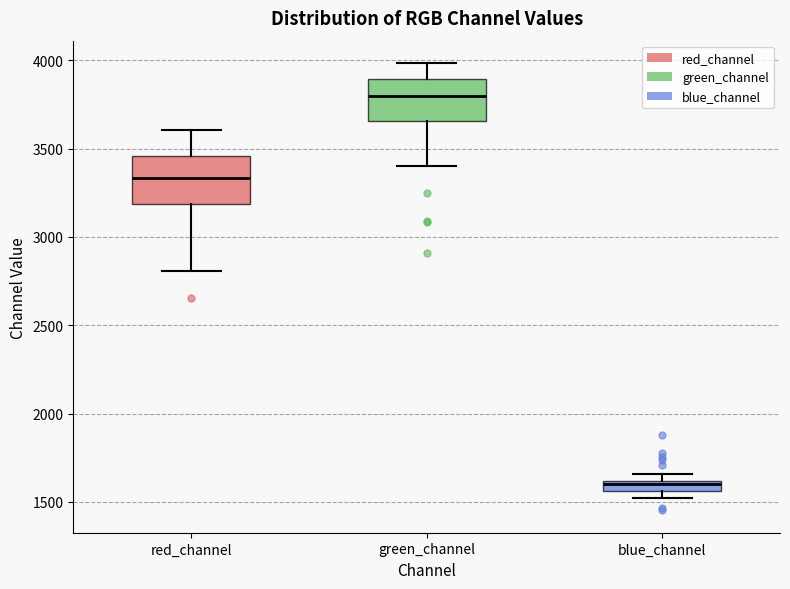

Which box's median line is the highest?

green_channel